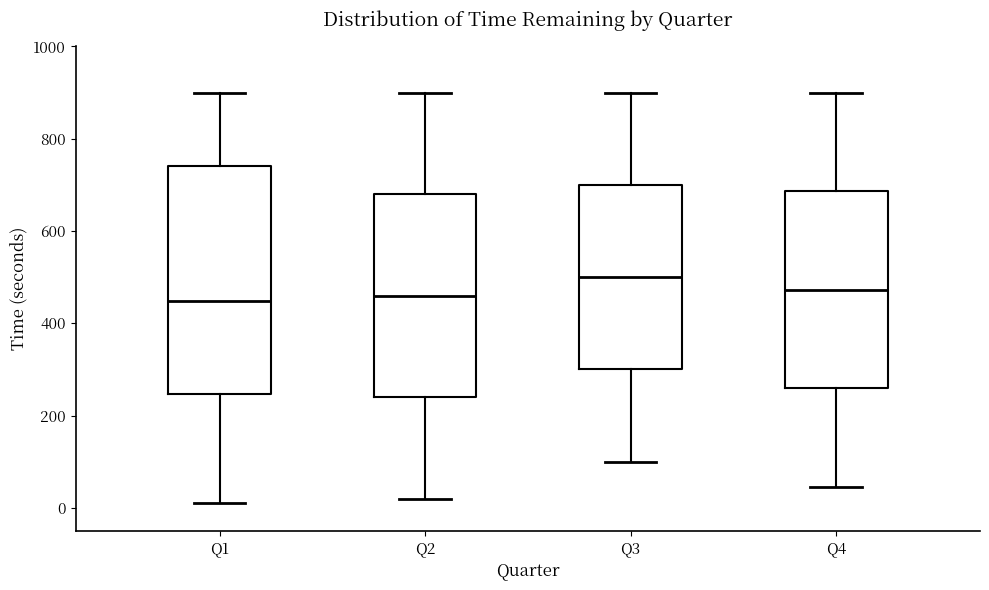

Which box's median line is the highest?

Q3